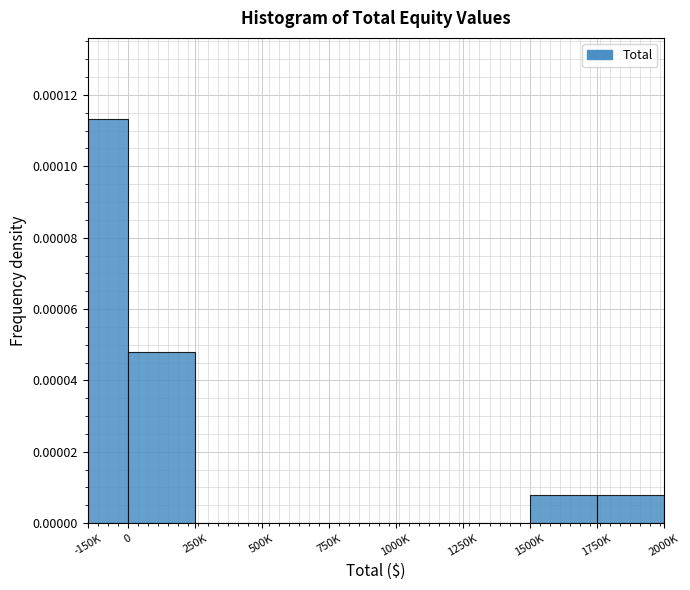

Between 1250K and 1500K, which is larger?

1500K